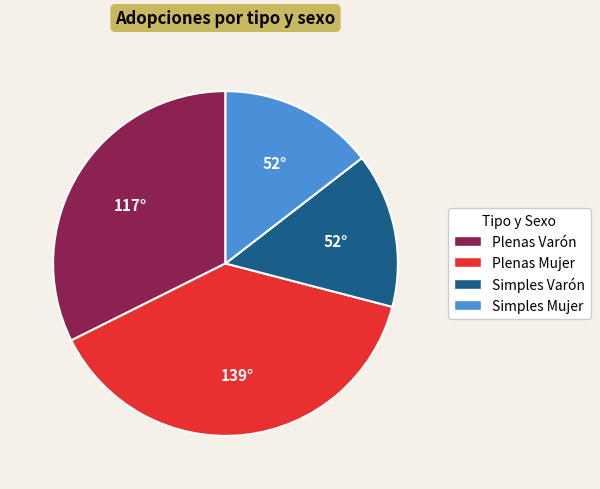

Approximately how many times larger is the value at Plenas Mujer compared to Simples Mujer?

2.7